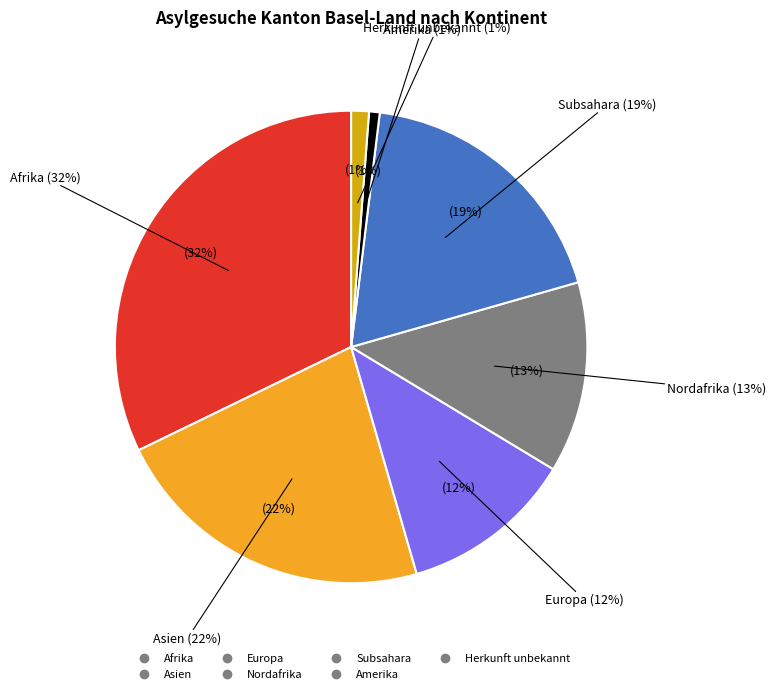

To the nearest percent, what is the difference between the largest and smallest slice percentages?

31%